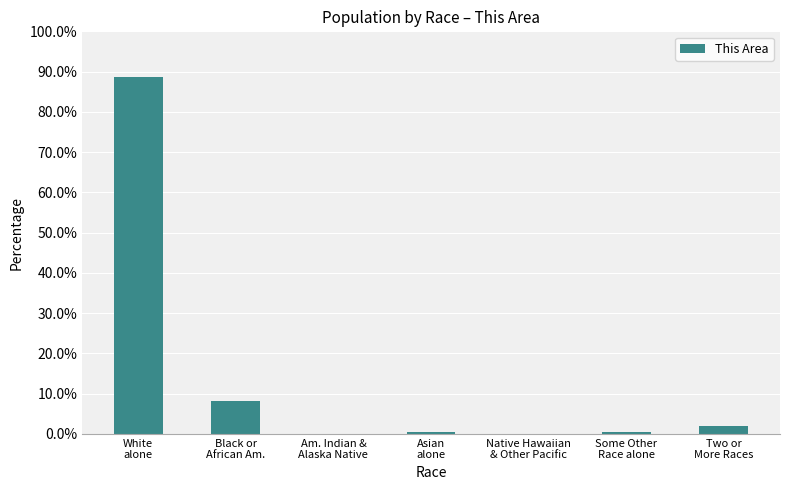

What is the sum of all values?

100.0